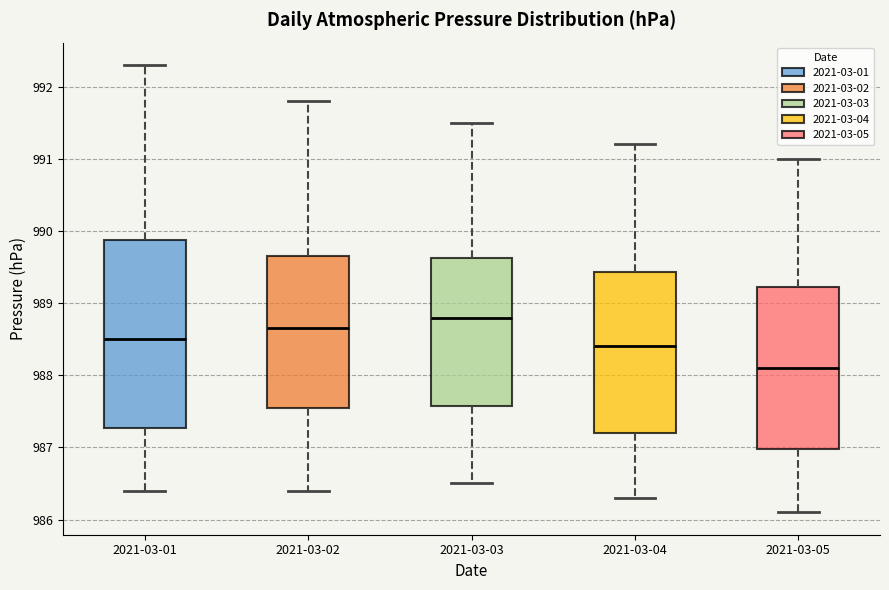

Reading left to right, read every box against the y-axis: the position of its median line, the range the box covers, and the ends of its whiskers. The values are not printed on the chart, so give them approximately, as read against the axis.

2021-03-01: median 988.5, box 987.3 to 989.9, whiskers 986.4 to 992.3
2021-03-02: median 988.7, box 987.6 to 989.7, whiskers 986.4 to 991.8
2021-03-03: median 988.8, box 987.6 to 989.6, whiskers 986.5 to 991.5
2021-03-04: median 988.4, box 987.2 to 989.4, whiskers 986.3 to 991.2
2021-03-05: median 988.1, box 987.0 to 989.2, whiskers 986.1 to 991.0